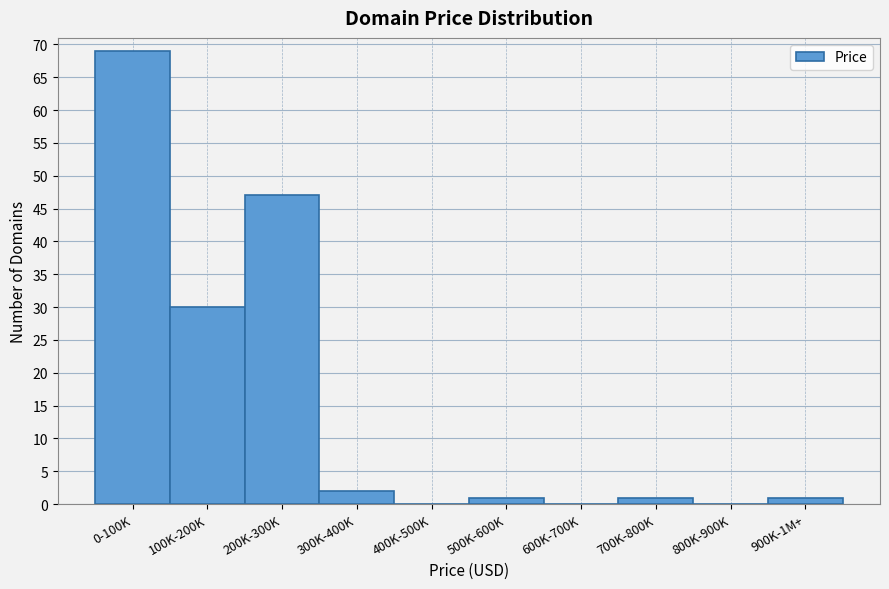

Reading left to right, extract all data points from this chart.

0-100K=69	100K-200K=30	200K-300K=47	300K-400K=2	400K-500K=0	500K-600K=1	600K-700K=0	700K-800K=1	800K-900K=0	900K-1M+=1